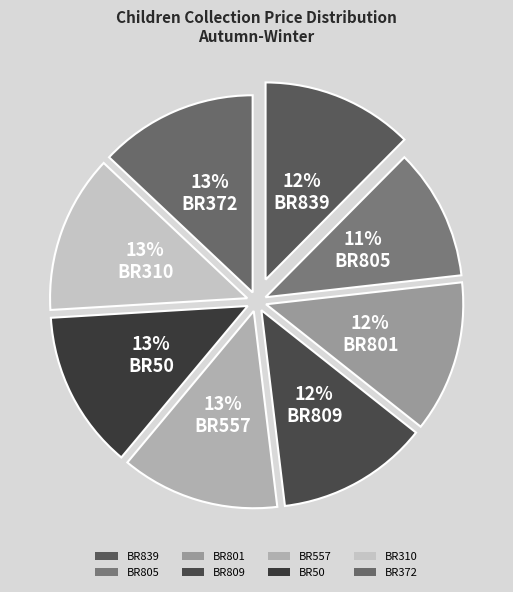

To the nearest percent, what portion does BR557 represent?

13%